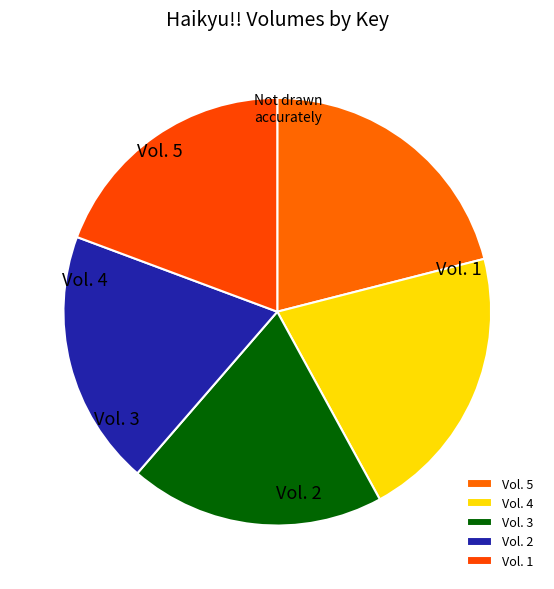

What is the smallest slice in the pie chart?

Vol. 1